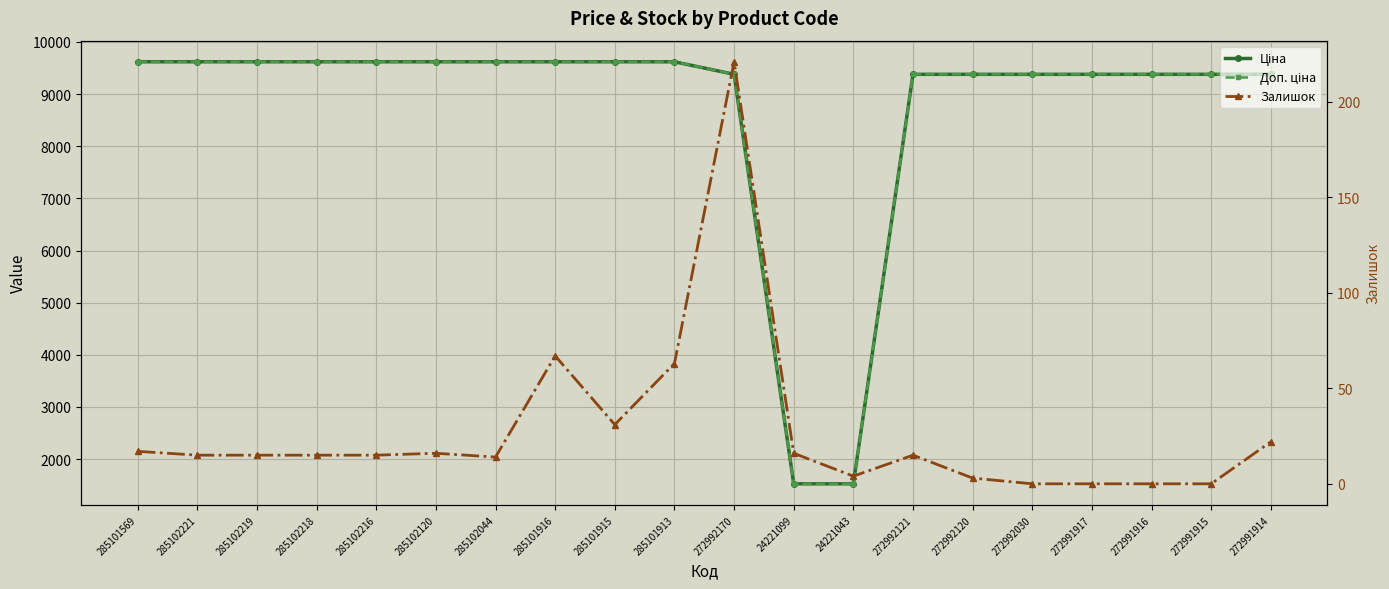

At which category is the sum across all series the highest?

285101916